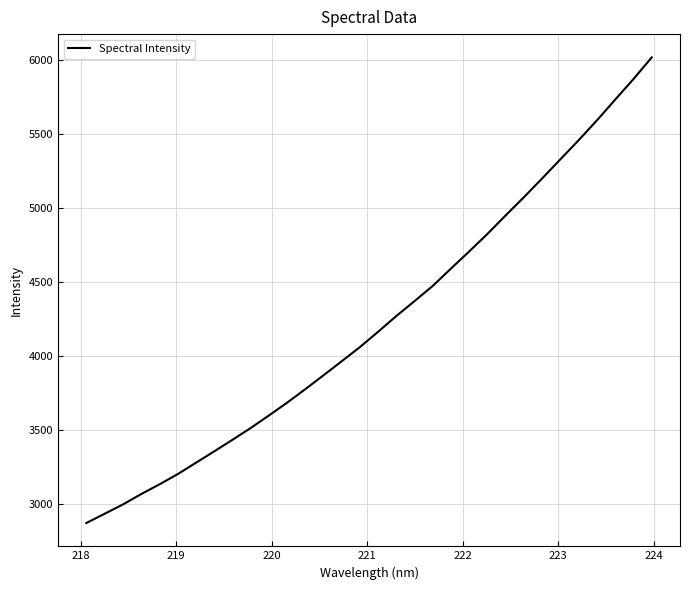

What is the sum of all values?

135352.8